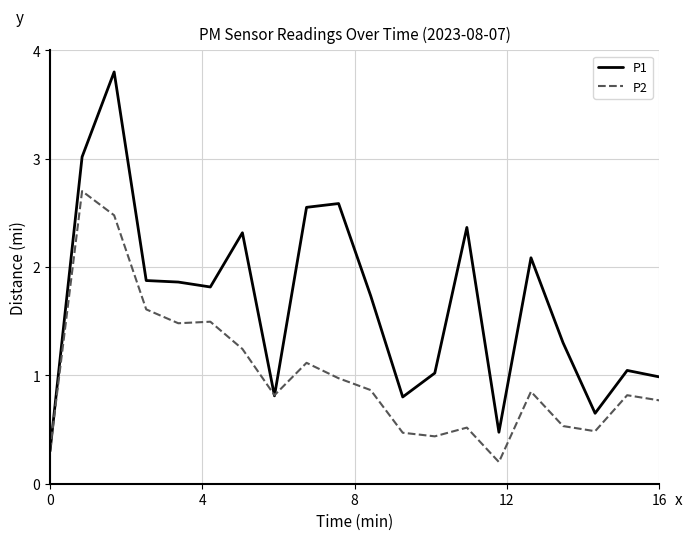

What is the minimum value for P1?

0.3